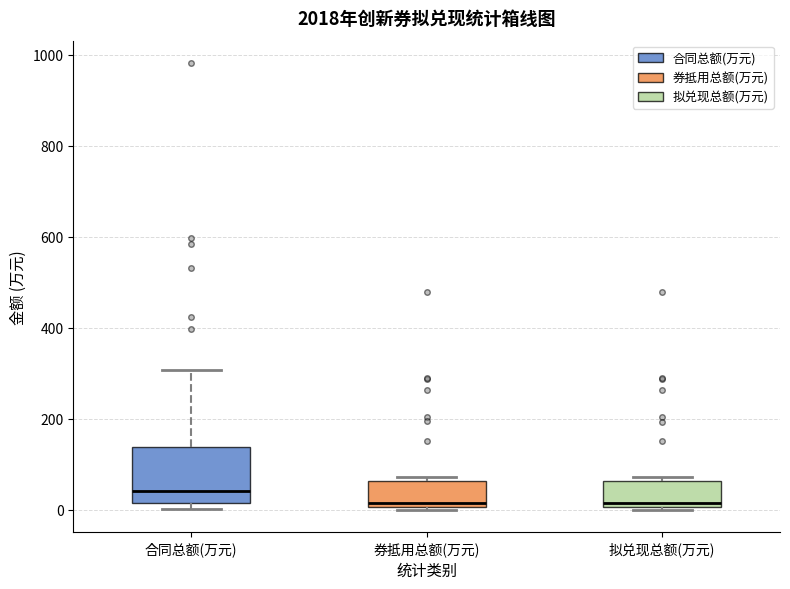

Reading left to right, read every box against the y-axis: the position of its median line, the range the box covers, and the ends of its whiskers. The values are not printed on the chart, so give them approximately, as read against the axis.

合同总额(万元): median 40, box 20 to 140, whiskers 0 to 300
券抵用总额(万元): median 20, box 0 to 60, whiskers 0 (just below the box's lower edge) to 80
拟兑现总额(万元): median 20, box 0 to 60, whiskers 0 to 80